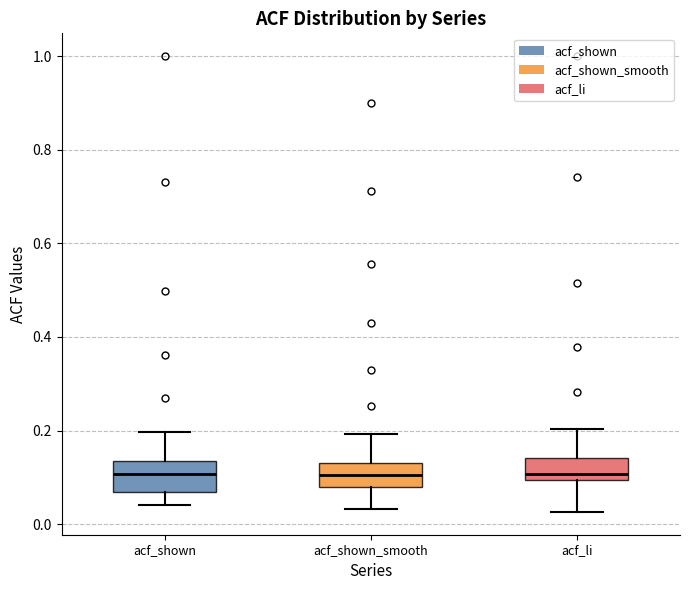

Reading left to right, read every box against the y-axis: the position of its median line, the range the box covers, and the ends of its whiskers. The values are not printed on the chart, so give them approximately, as read against the axis.

acf_shown: median 0.10, box 0.06 to 0.14, whiskers 0.04 to 0.20
acf_shown_smooth: median 0.10, box 0.08 to 0.14, whiskers 0.04 to 0.20
acf_li: median 0.10 (just above the box's lower edge), box 0.10 to 0.14, whiskers 0.02 to 0.20